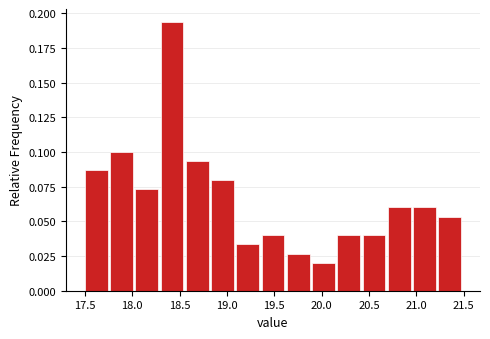

Reading left to right, transcribe this chart: for each bar, give the range it covers on the x-axis and its height. Neither the bar edges nor the heights are printed on the chart, so give them approximately, as read against the axes.

17.50 to 17.75: 0.085
17.75 to 18.05: 0.100
18.05 to 18.30: 0.075
18.30 to 18.55: 0.195
18.55 to 18.85: 0.095
18.85 to 19.10: 0.080
19.10 to 19.35: 0.035
19.35 to 19.65: 0.040
19.65 to 19.90: 0.025
19.90 to 20.15: 0.020
20.15 to 20.45: 0.040
20.45 to 20.70: 0.040
20.70 to 20.95: 0.060
20.95 to 21.25: 0.060
21.25 to 21.50: 0.055